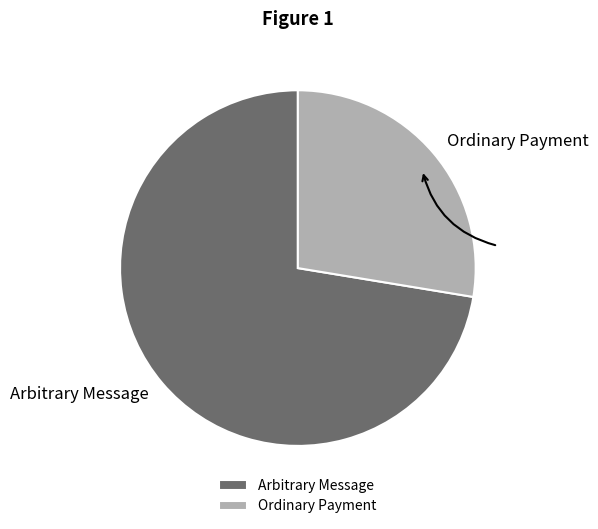

Which has a higher value, Ordinary Payment or Arbitrary Message?

Arbitrary Message